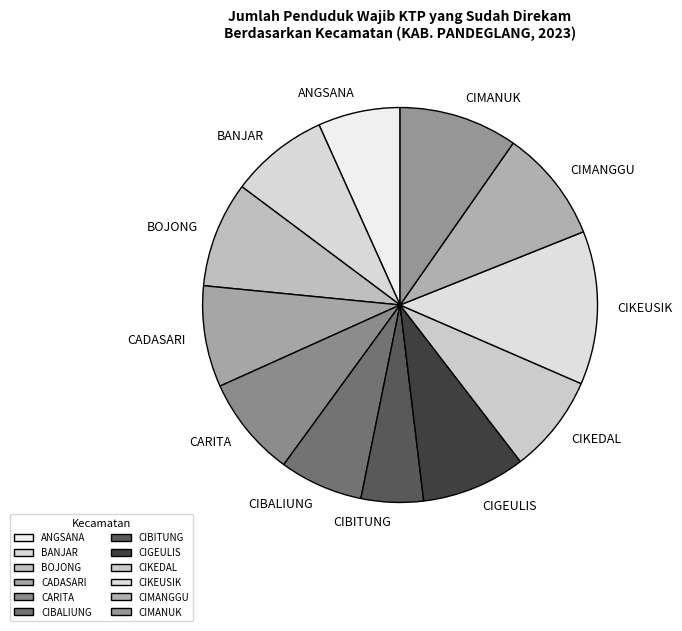

Is there any slice that represents more than half of the pie?

No